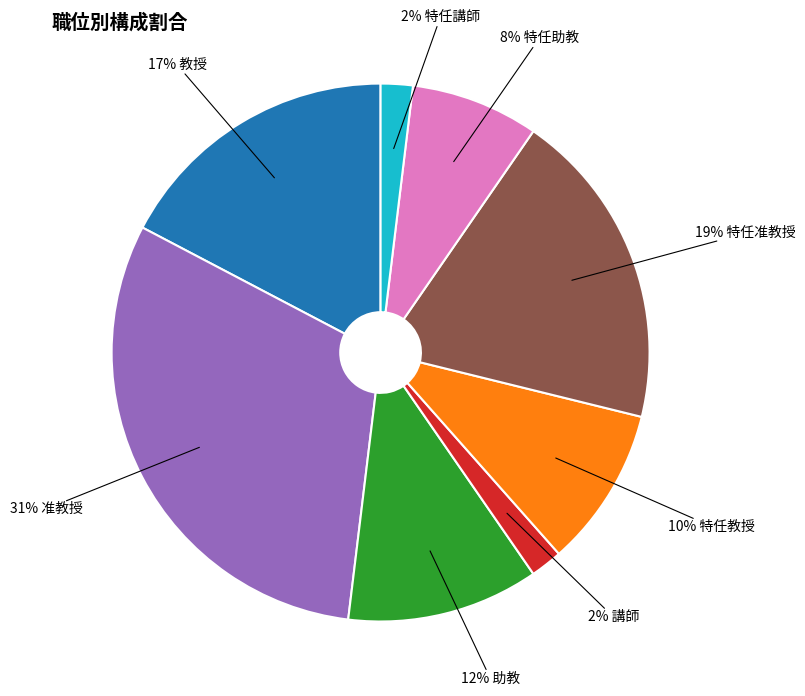

Is there a majority slice in this chart?

No